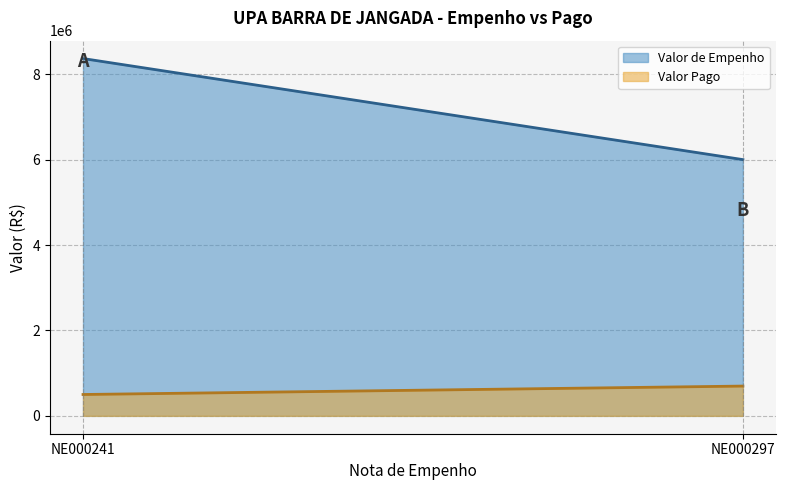

What is the minimum value for Valor de Empenho?

6000000.0